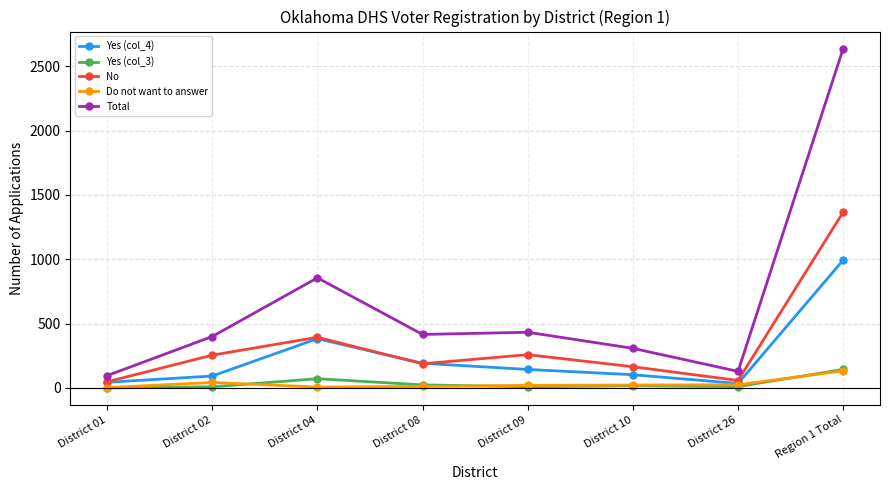

What are all the series names shown in the legend?

Yes (col_4), Yes (col_3), No, Do not want to answer, Total